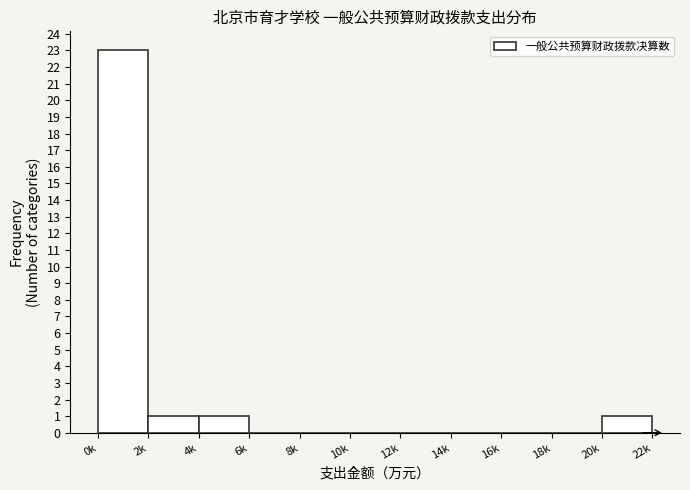

Reading left to right, extract all data points from this chart.

0k=23	2k=1	4k=1	6k=0	8k=0	10k=0	12k=0	14k=0	16k=0	18k=0	20k=1